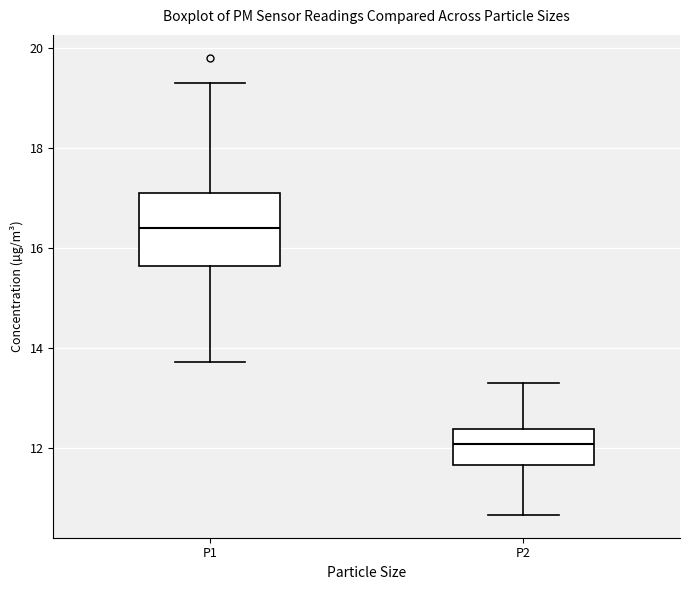

Which box has the highest median line?

P1